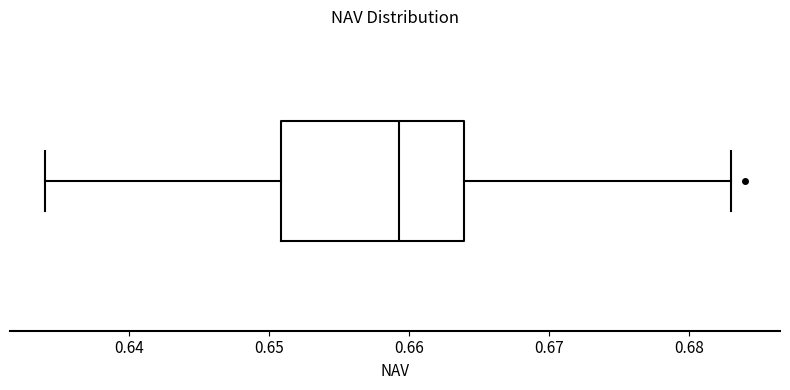

Read this box plot against the x-axis: the position of the median line, the range covered by the box, and the ends of both whiskers. The values are not printed on the chart, so give them approximately, as read against the axis.

median 0.659, box 0.651 to 0.664, whiskers 0.634 to 0.683